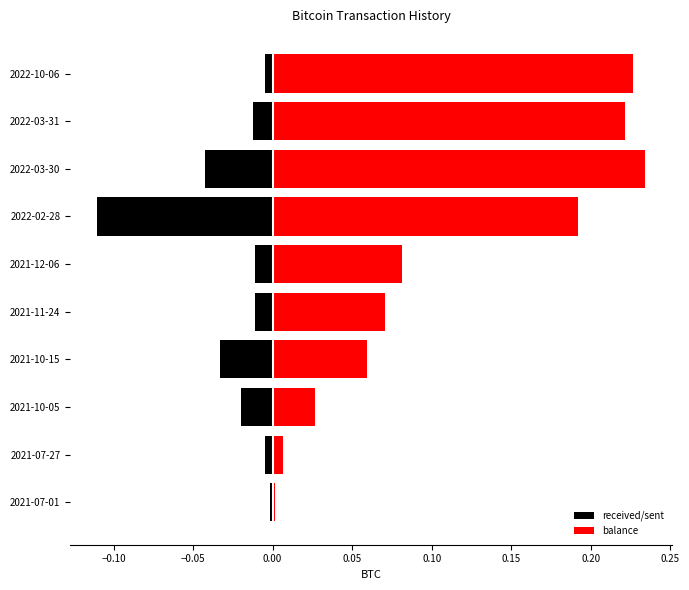

Are the bars grouped side by side (vs. stacked)?

Yes